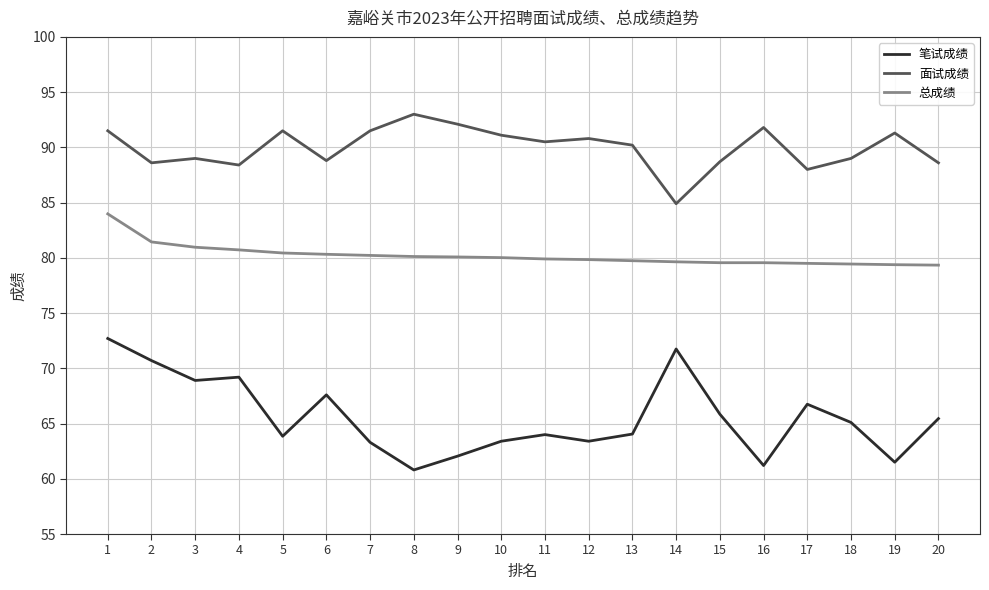

List the series in order of their overall mean, lowest first.

笔试成绩, 总成绩, 面试成绩